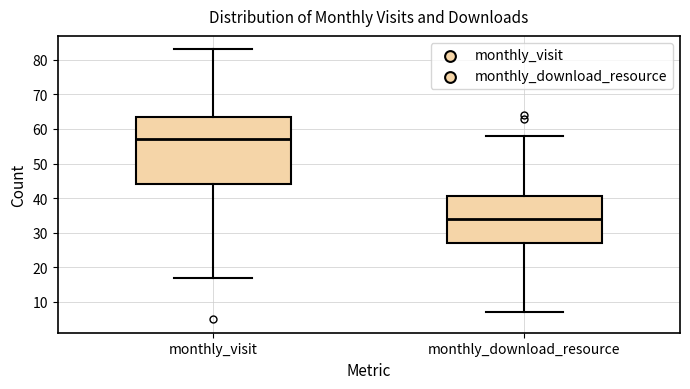

Which box has the highest median line?

monthly_visit